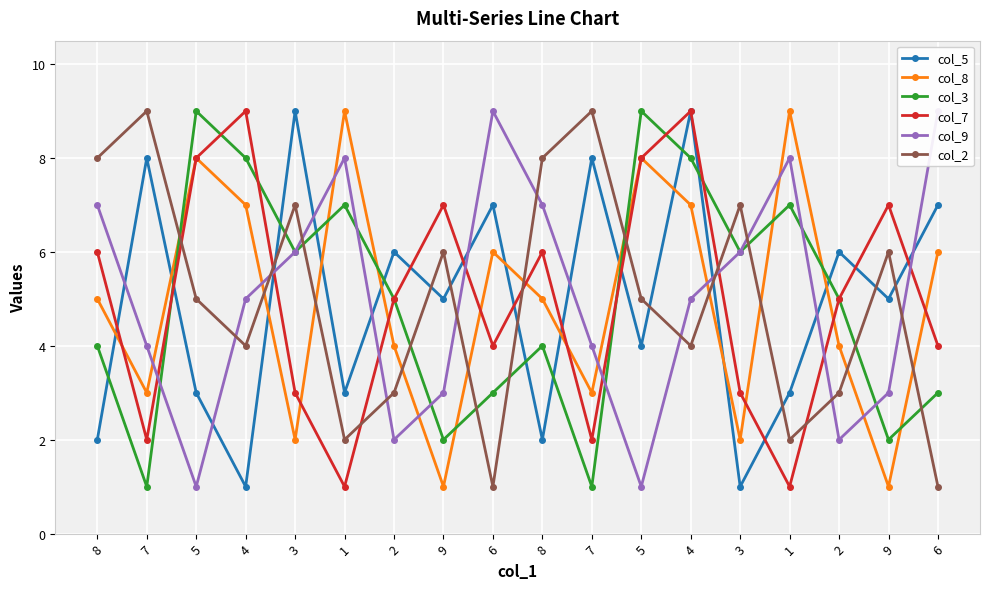

Which series has the largest total across all categories?

col_8